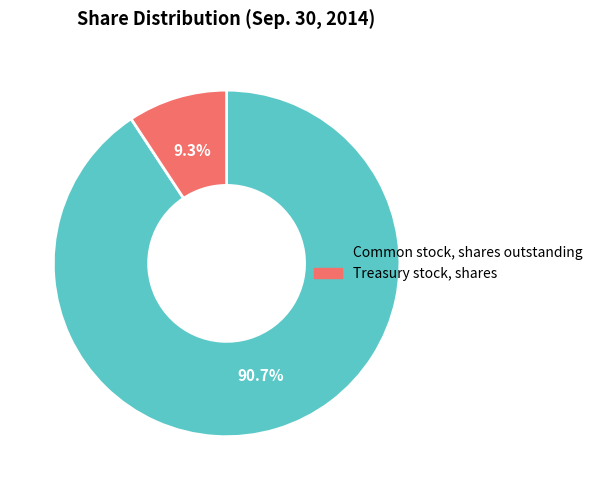

What percentage do Treasury stock, shares and Common stock, shares outstanding together represent?

100.0%